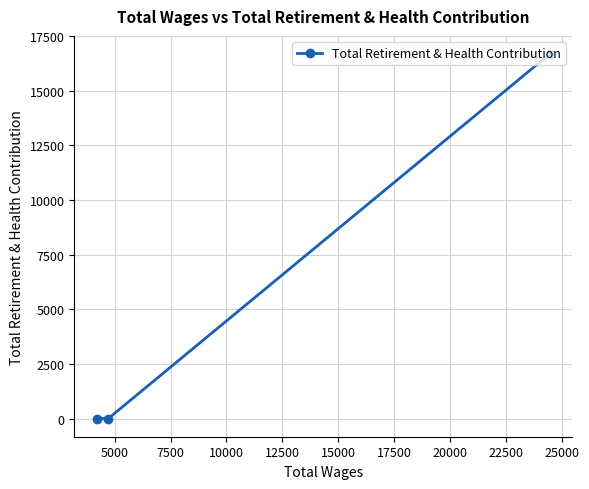

How many values are between 0 and 16668?

3